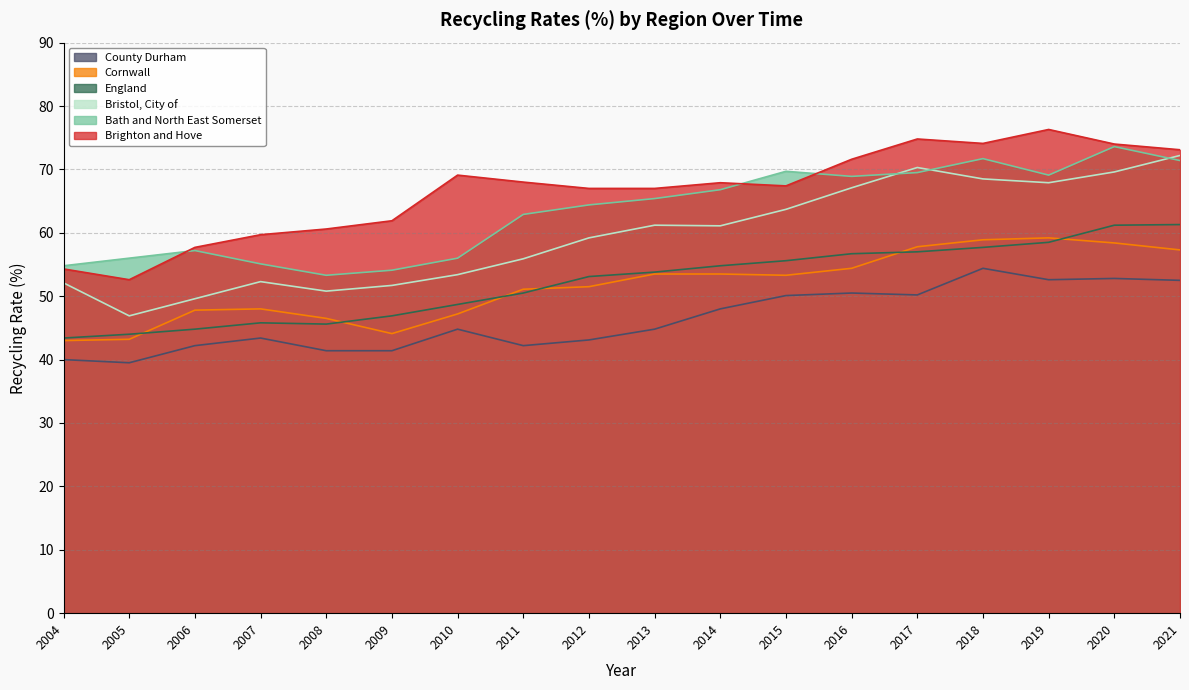

Between which two adjacent categories do Bath and North East Somerset and Brighton and Hove first intersect?

2005 and 2006